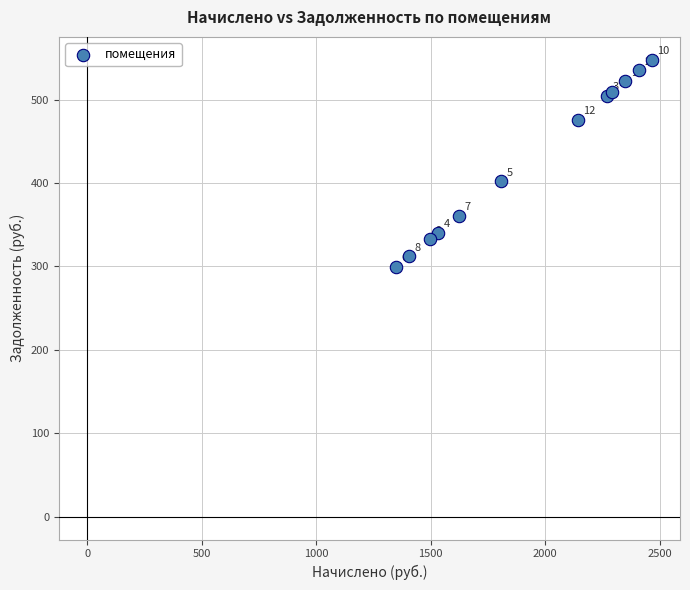

What Y value in the scatter plot is closest to 423?

401.9